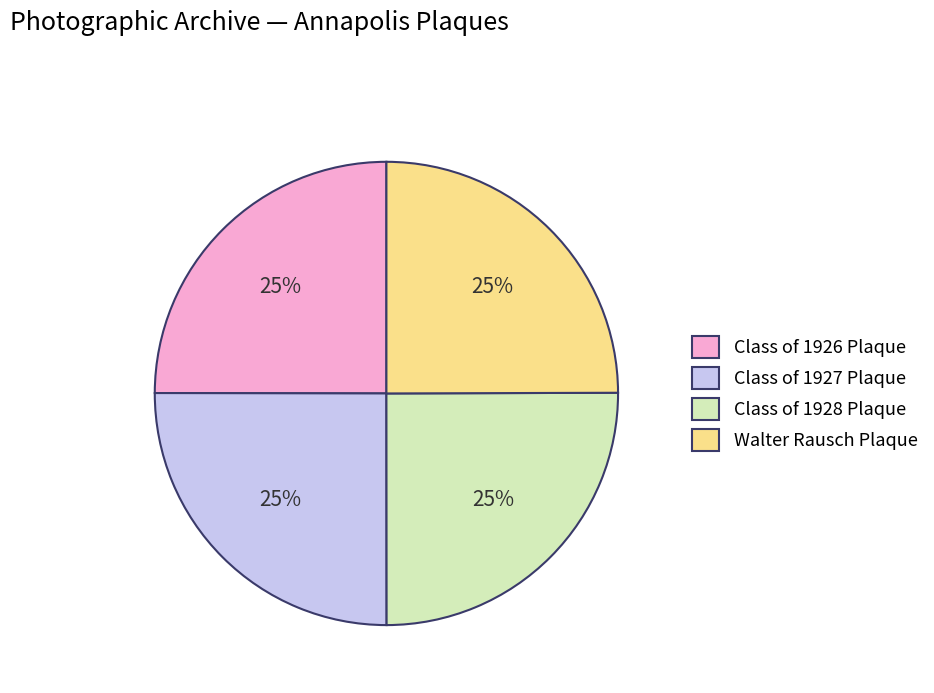

How many segments does this pie chart have?

4